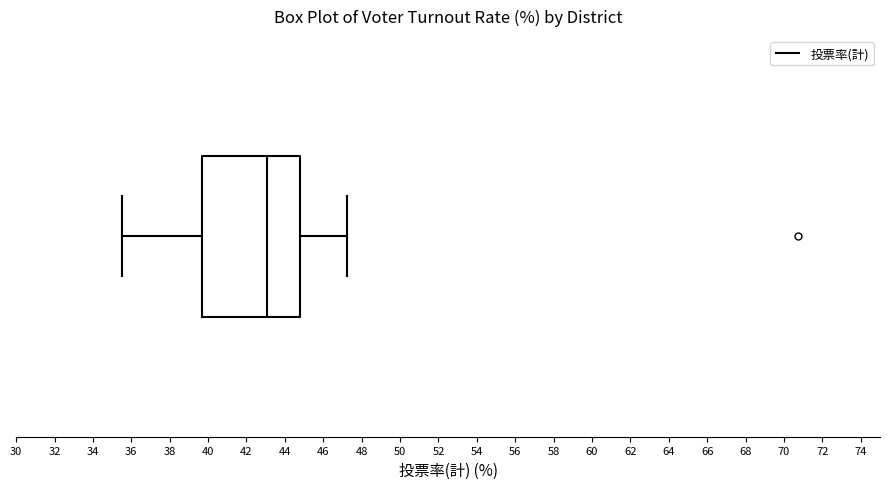

Where does the left whisker of the box end on the x-axis? The values are not printed on the chart, so give them approximately, as read against the axis.

35.6